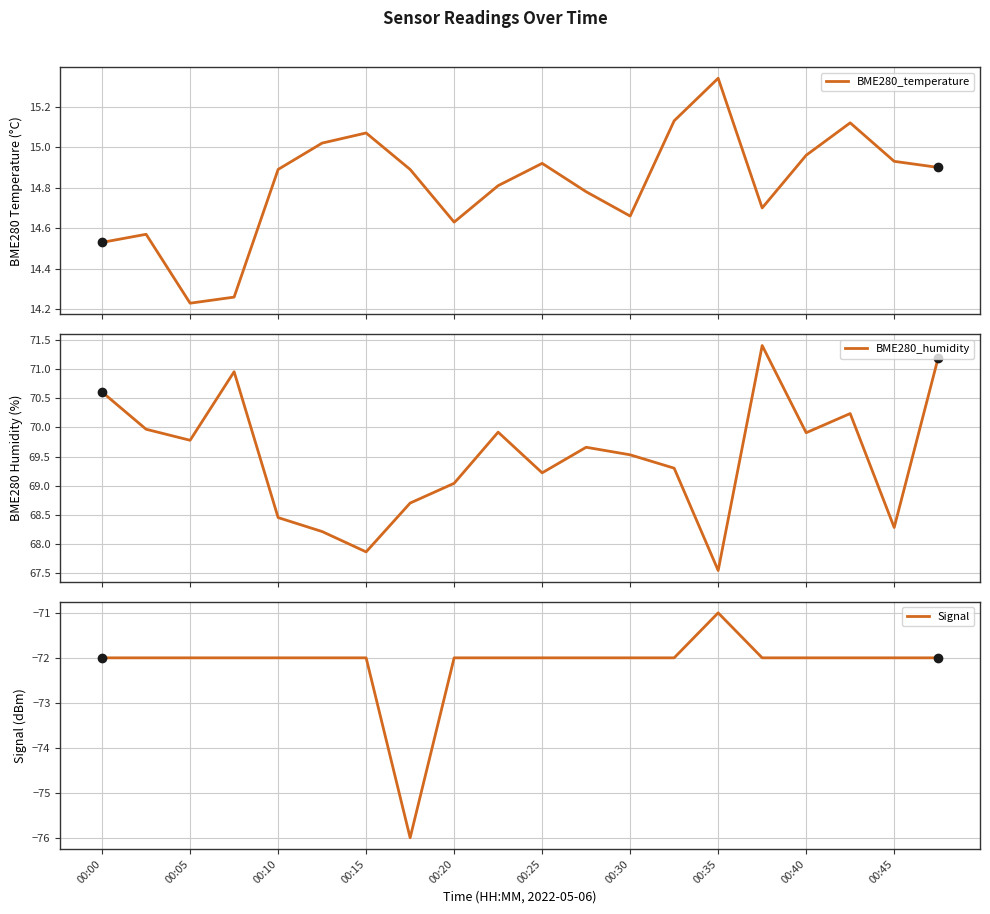

What is the difference between the second highest and second lowest values in the BME280_temperature series?

0.9